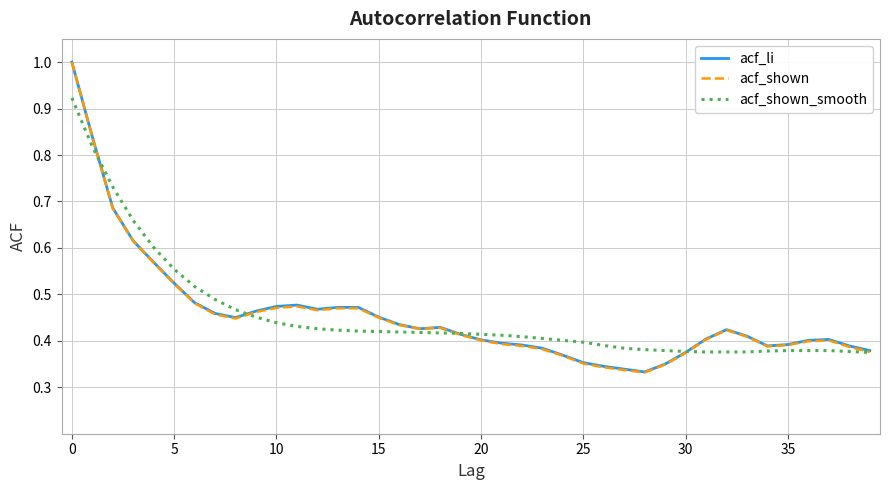

Which series has the largest range (max minus min)?

acf_shown